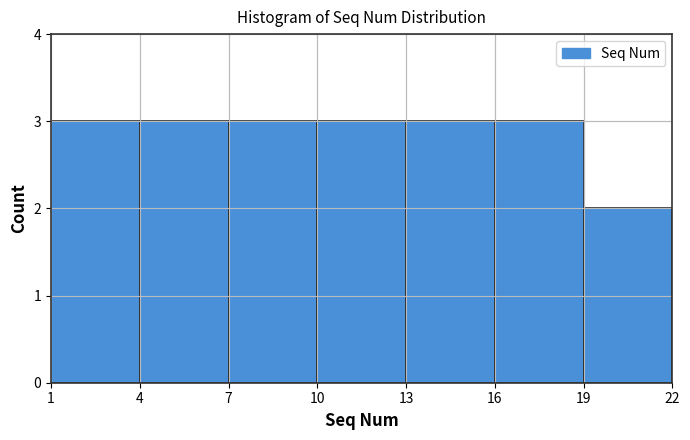

What is the height of the bar covering 10 to 13 on the x-axis? The values are not printed on the chart, so give them approximately, as read against the axis.

3